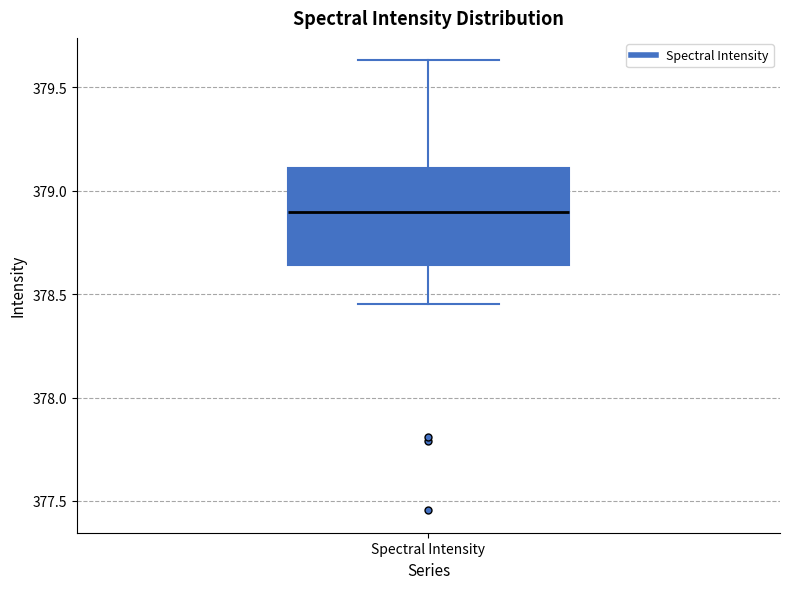

Transcribe this box plot: give where the median line is, the range the box spans, and where the two whiskers end, as read against the y-axis. The values are not printed on the chart, so give them approximately, as read against the axis.

median 378.90, box 378.65 to 379.10, whiskers 378.45 to 379.65